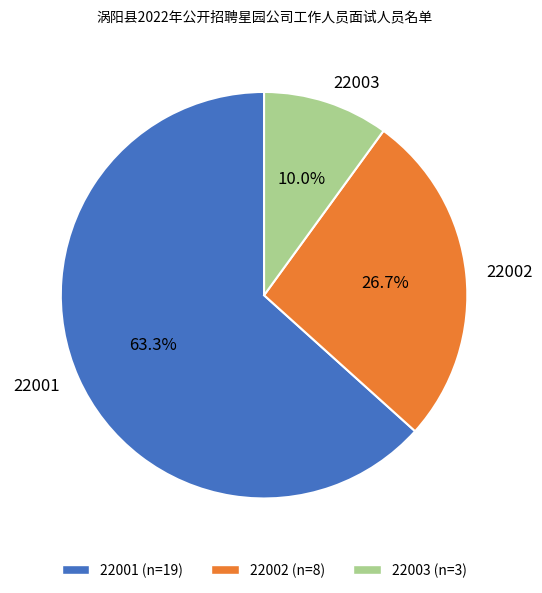

What is the ratio of the value at 22001 to the value at 22003?

6.3